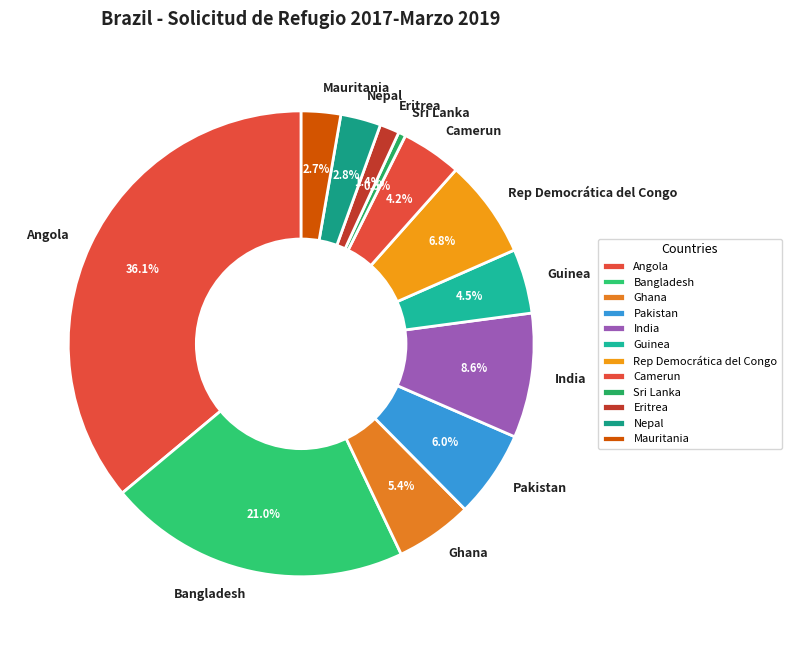

To the nearest percent, what portion does India represent?

9%